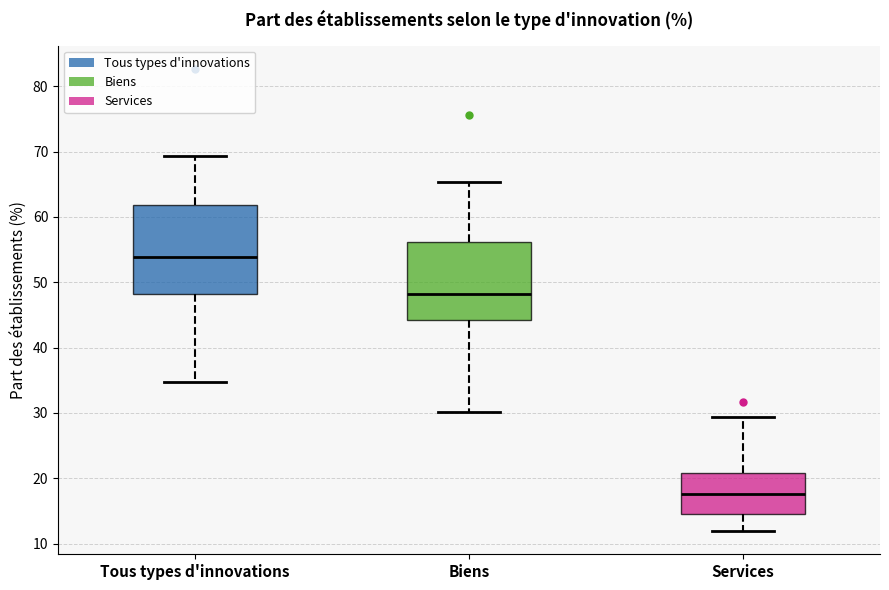

Reading left to right, transcribe this box plot: for each box, give where its median line is, the range the box spans, and where its two whiskers end, as read against the y-axis. The values are not printed on the chart, so give them approximately, as read against the axis.

Tous types d'innovations: median 54, box 48 to 62, whiskers 35 to 69
Biens: median 48, box 44 to 56, whiskers 30 to 65
Services: median 18, box 15 to 21, whiskers 12 to 29